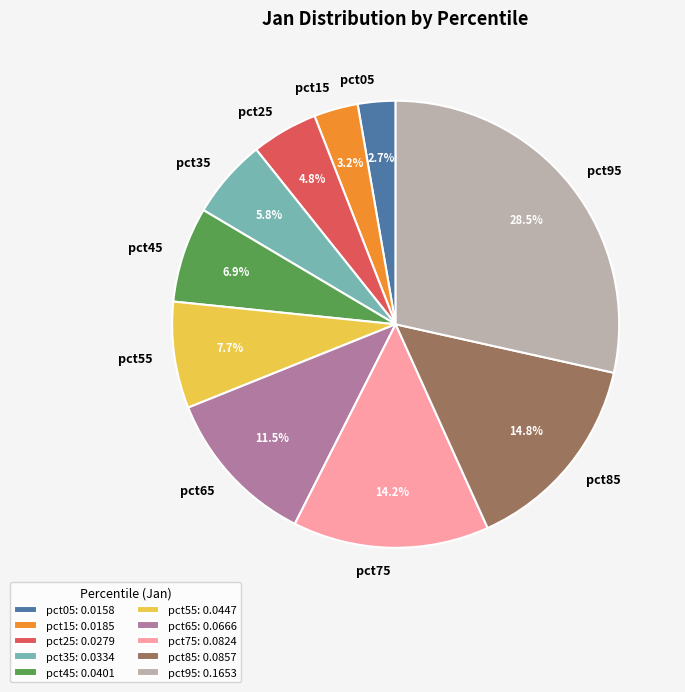

Combined, what portion of the pie is pct15 and pct05?

5.9%